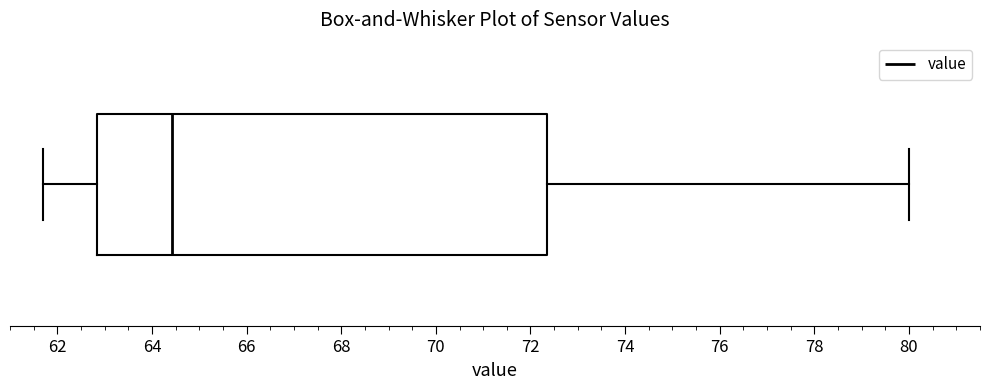

Read this box plot against the x-axis: the position of the median line, the range covered by the box, and the ends of both whiskers. The values are not printed on the chart, so give them approximately, as read against the axis.

median 64.4, box 62.8 to 72.4, whiskers 61.8 to 80.0